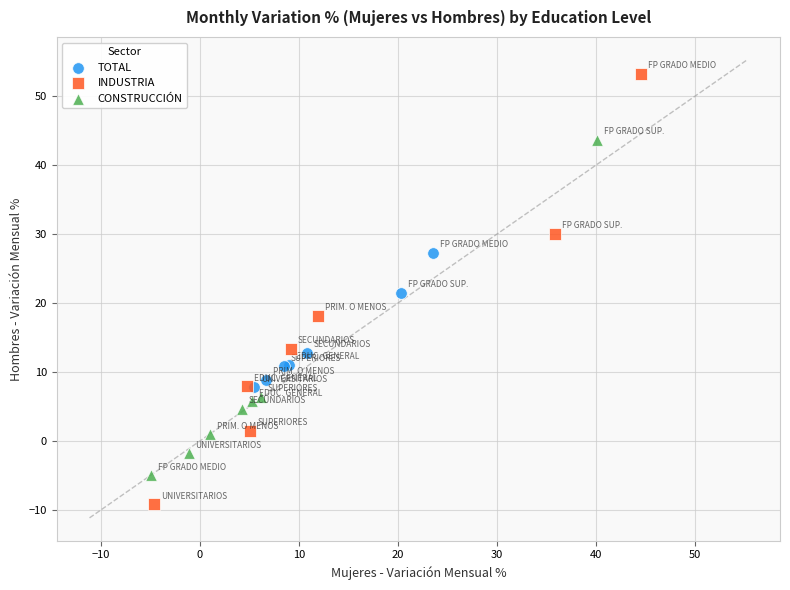

Which series contains the highest Y value?

INDUSTRIA